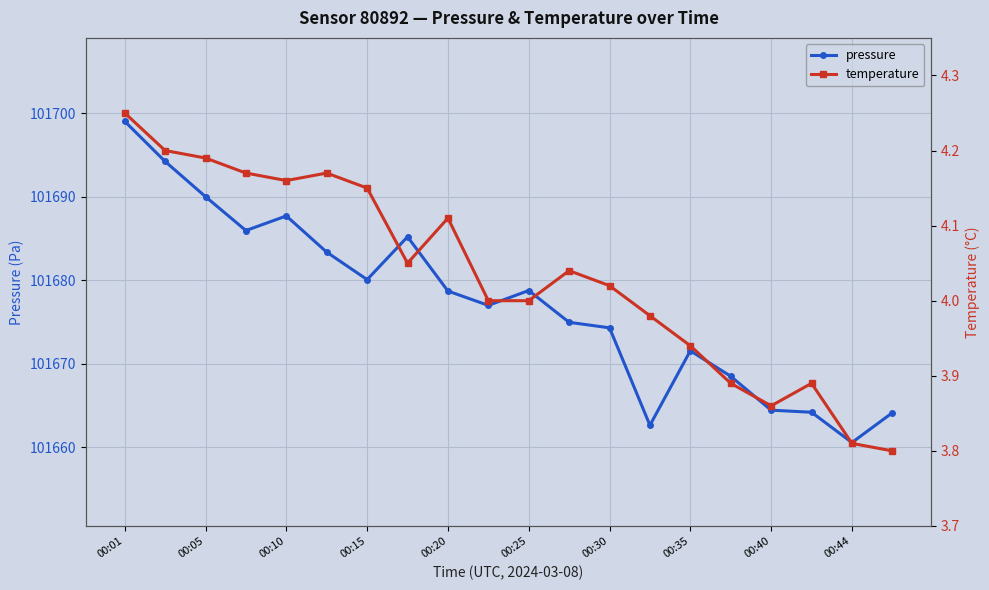

What is the greatest value displayed?

101699.1